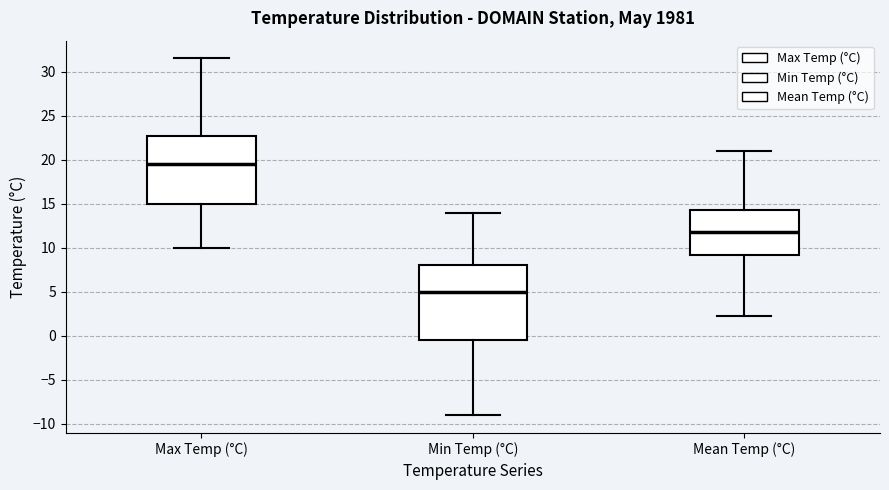

Where is the lower edge of the box for Min Temp (°C) on the y-axis? The values are not printed on the chart, so give them approximately, as read against the axis.

-0.5